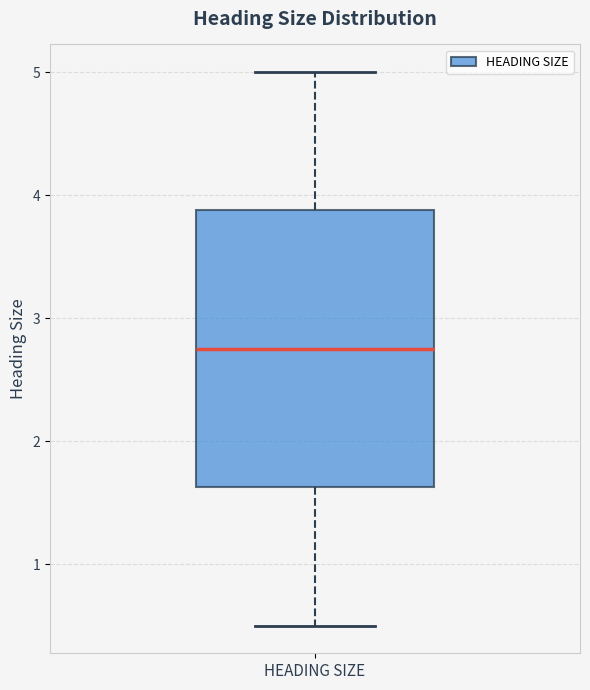

Where does the upper whisker of the box for HEADING SIZE end on the y-axis? The values are not printed on the chart, so give them approximately, as read against the axis.

5.0